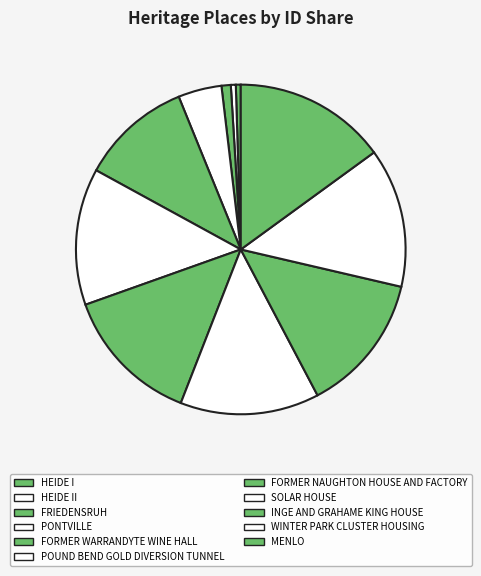

Count the number of slices in the pie.

11